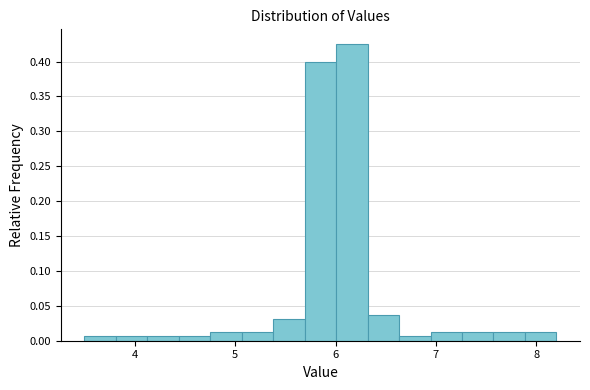

Read against the x-axis, roughly where is the centre of the tallest bar?

6.2